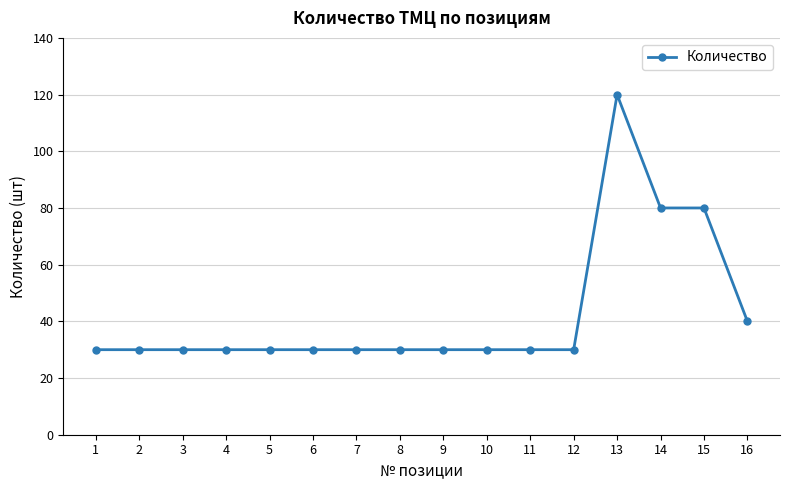

What is the maximum value shown in the chart?

120